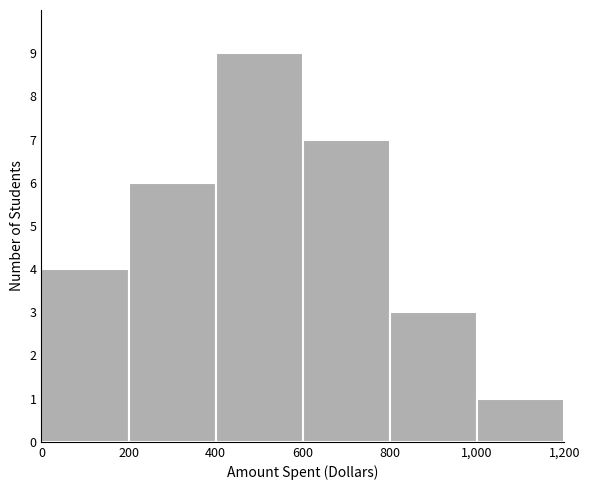

Reading left to right, transcribe this chart: for each bar, give the range it covers on the x-axis and its height. The values are not printed on the chart, so give them approximately, as read against the axis.

0 to 200: 4
200 to 400: 6
400 to 600: 9
600 to 800: 7
800 to 1,000: 3
1,000 to 1,200: 1